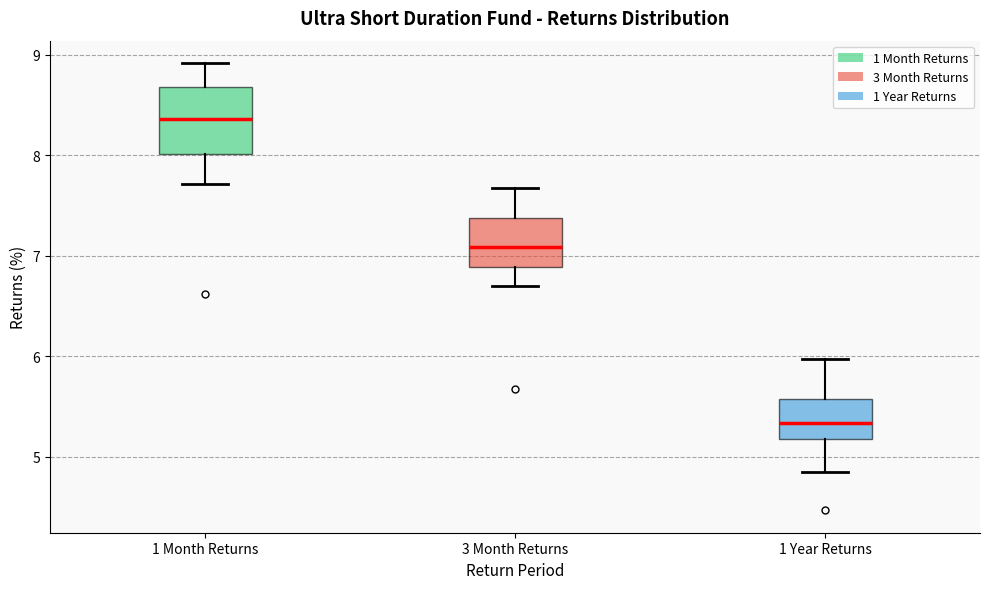

Reading left to right, read every box against the y-axis: the position of its median line, the range the box covers, and the ends of its whiskers. The values are not printed on the chart, so give them approximately, as read against the axis.

1 Month Returns: median 8.4, box 8.0 to 8.7, whiskers 7.7 to 8.9
3 Month Returns: median 7.1, box 6.9 to 7.4, whiskers 6.7 to 7.7
1 Year Returns: median 5.3, box 5.2 to 5.6, whiskers 4.8 to 6.0